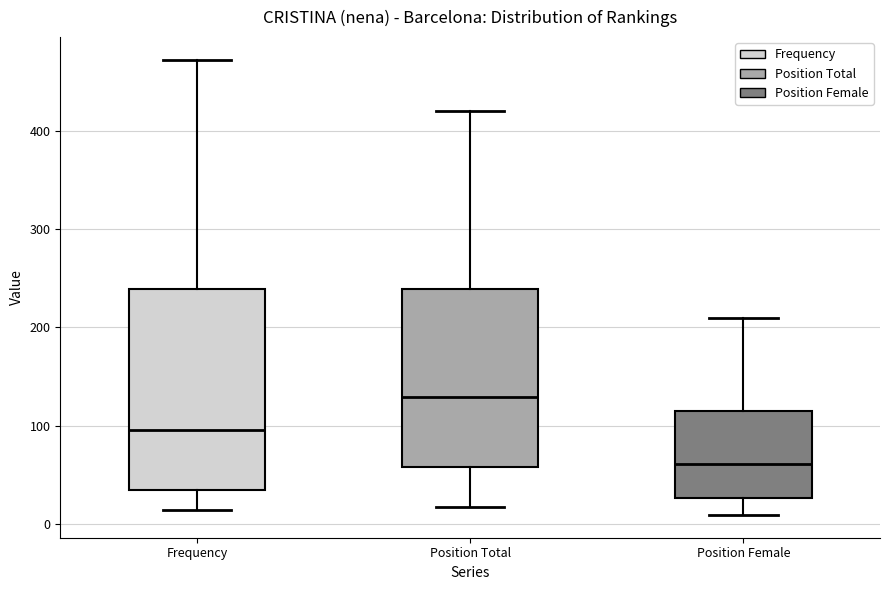

Where does the lower whisker of the box for Position Total end on the y-axis? The values are not printed on the chart, so give them approximately, as read against the axis.

20